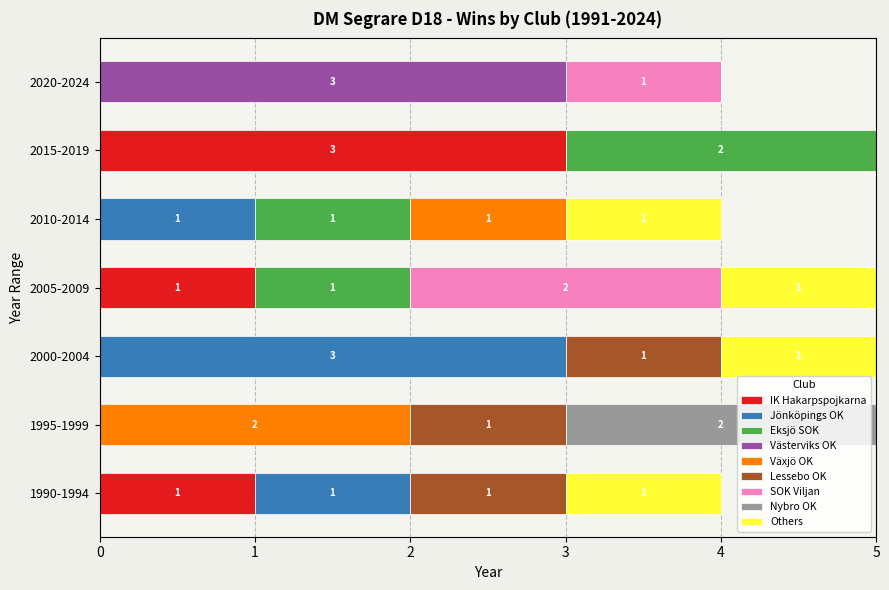

What is the highest value of the IK Hakarpspojkarna series?

3